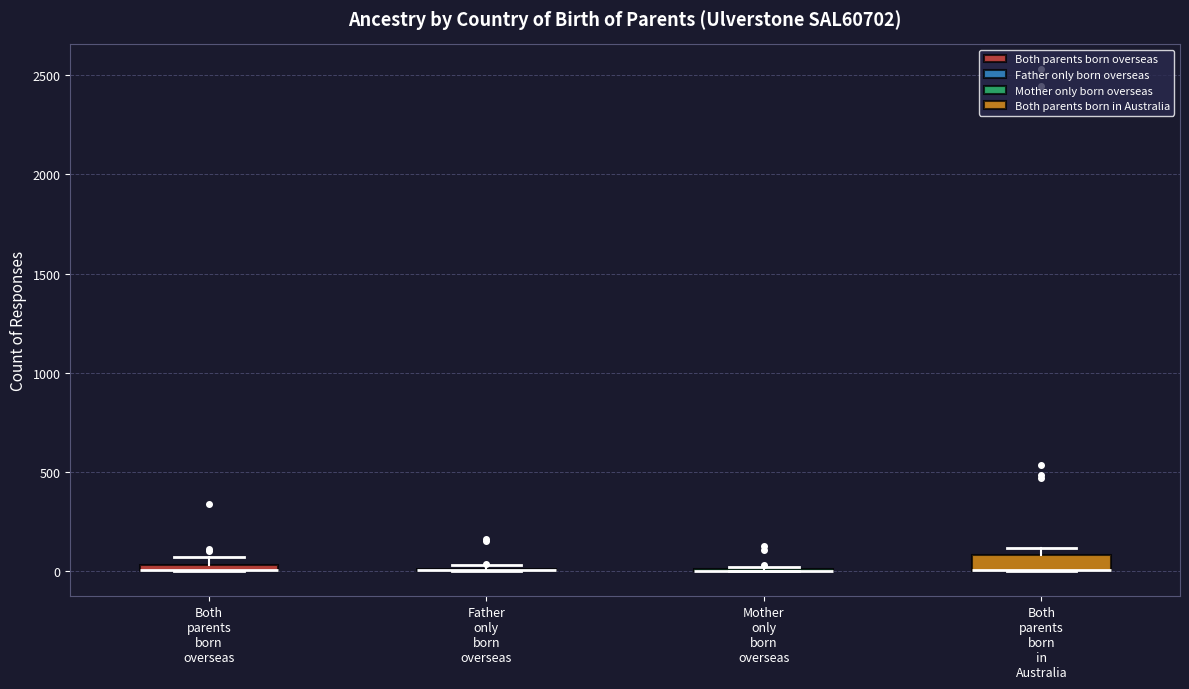

Where is the upper edge of the box for Both parents born in Australia on the y-axis? The values are not printed on the chart, so give them approximately, as read against the axis.

100